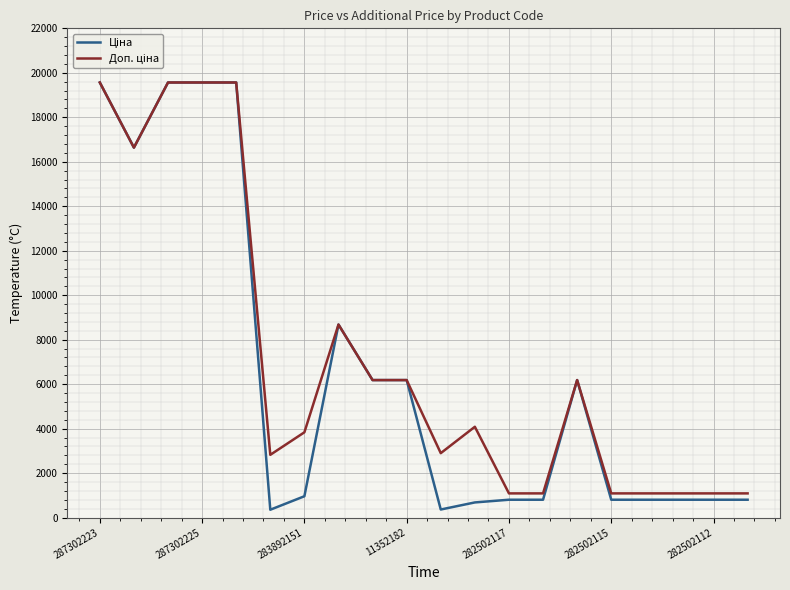

How many lines are shown in the chart?

2